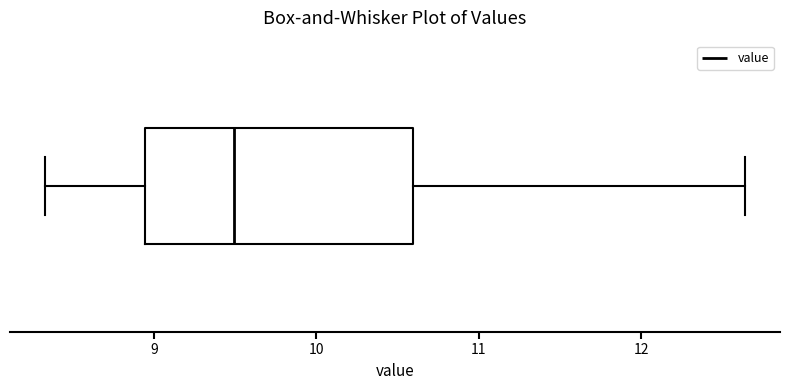

Read this box plot against the x-axis: the position of the median line, the range covered by the box, and the ends of both whiskers. The values are not printed on the chart, so give them approximately, as read against the axis.

median 9.5, box 8.9 to 10.6, whiskers 8.3 to 12.6